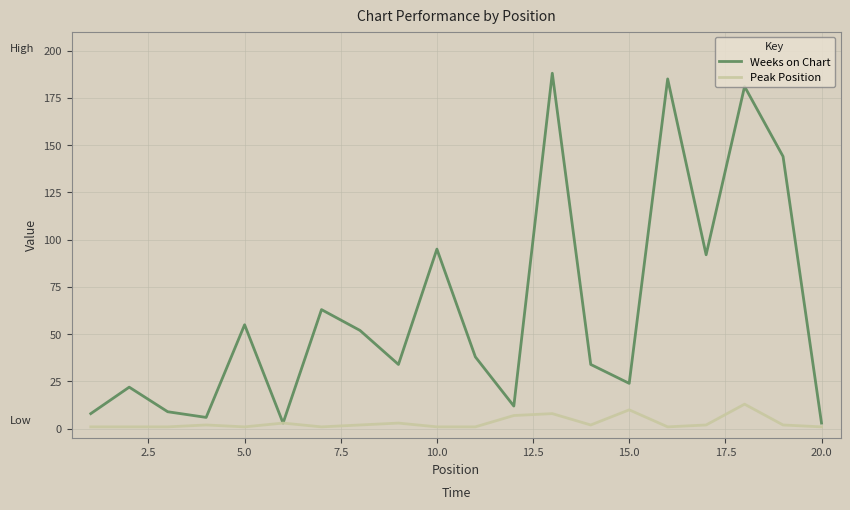

What is the difference between the maximum and minimum values in the Peak Position series?

12